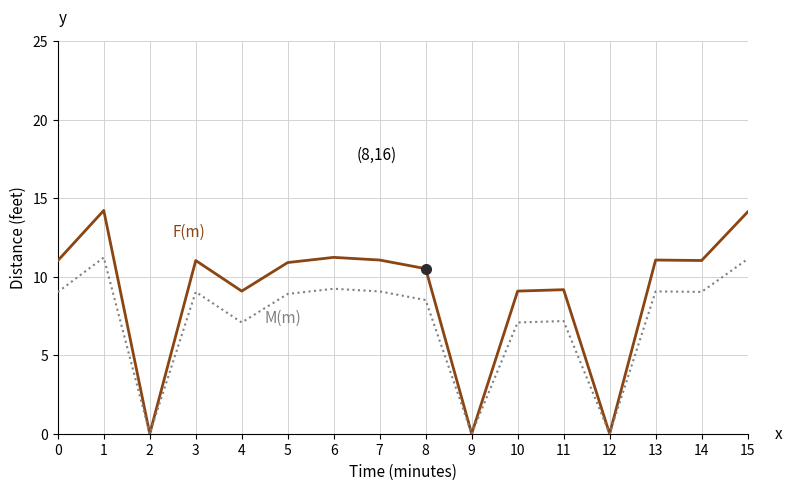

What is the total value across all series at 11?

16.4